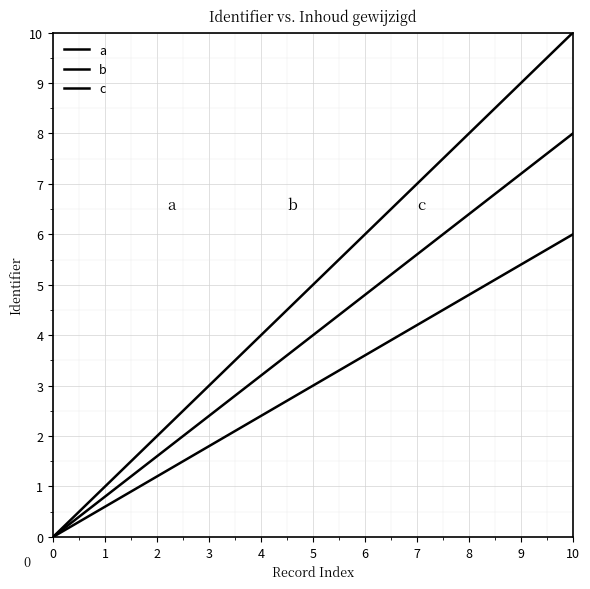

How many lines are shown in the chart?

3